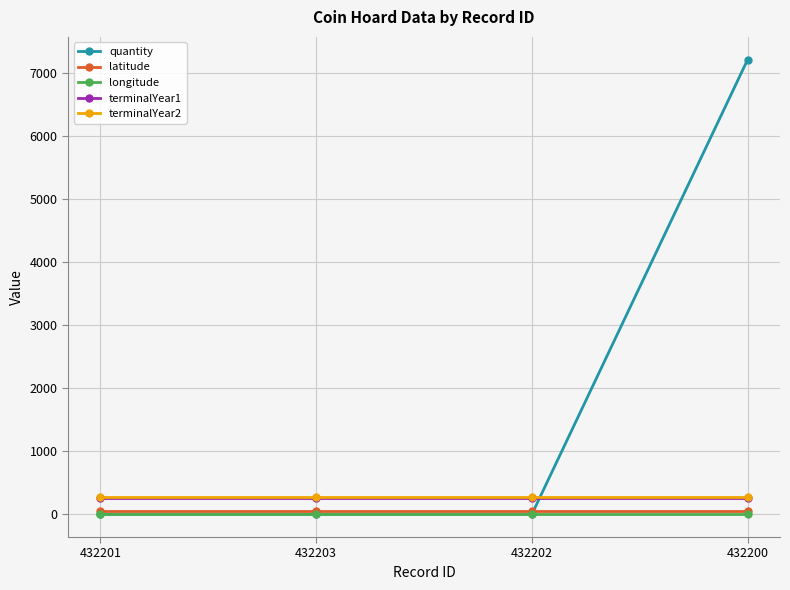

What is the average value of the terminalYear1 series?

260.0